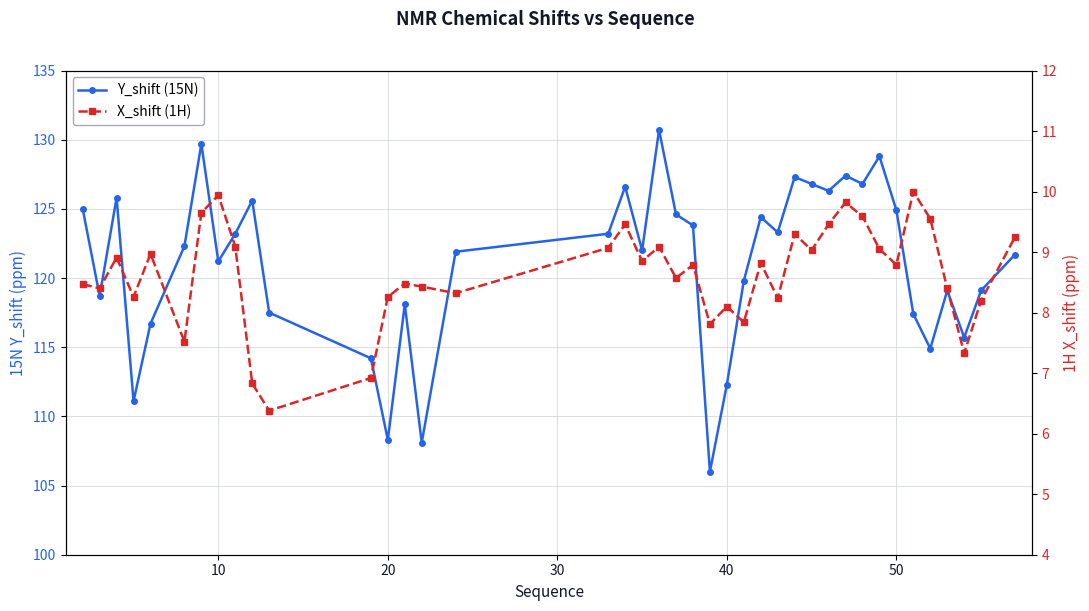

How many lines are shown in the chart?

2